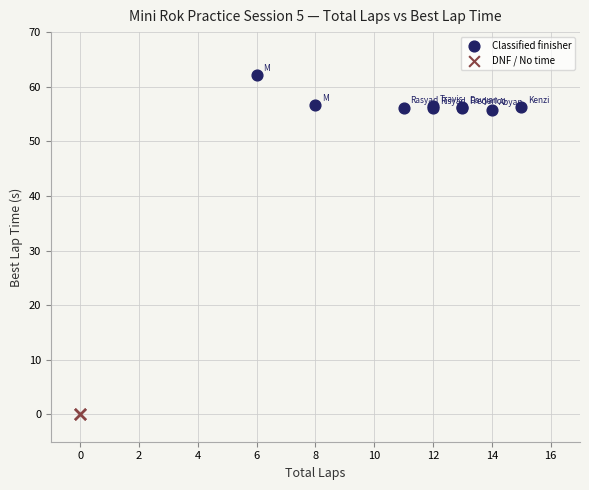

Which series reaches the maximum Y coordinate?

Classified finisher